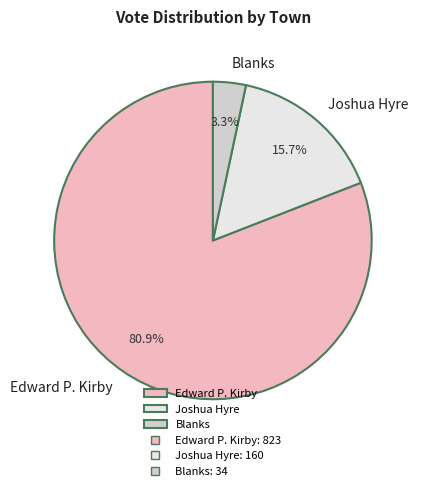

Combined, what portion of the pie is Joshua Hyre and Edward P. Kirby?

96.7%